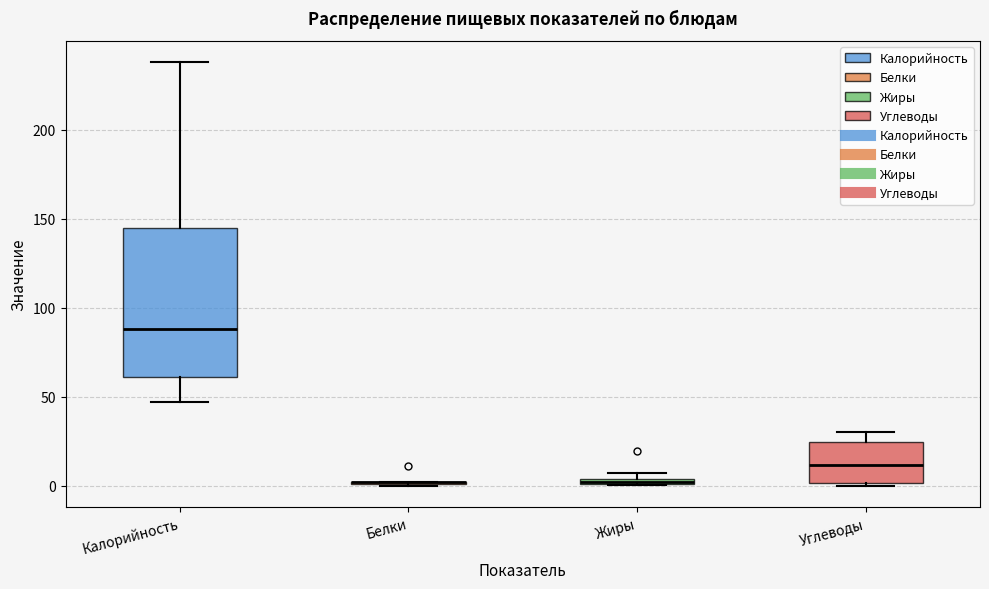

Which box is the tallest, from its lower edge to its upper edge?

Калорийность